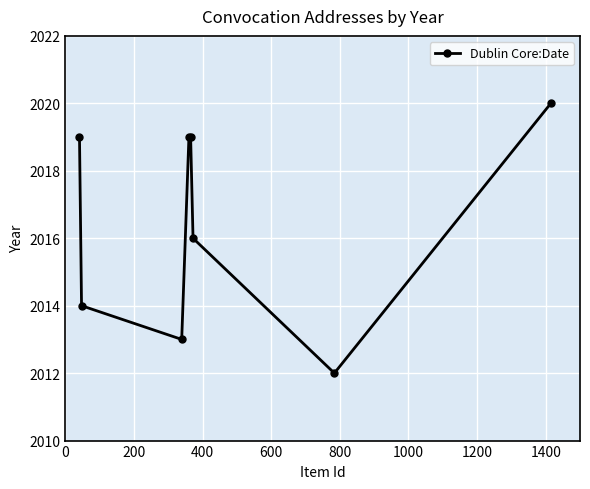

How many lines are shown in the chart?

1